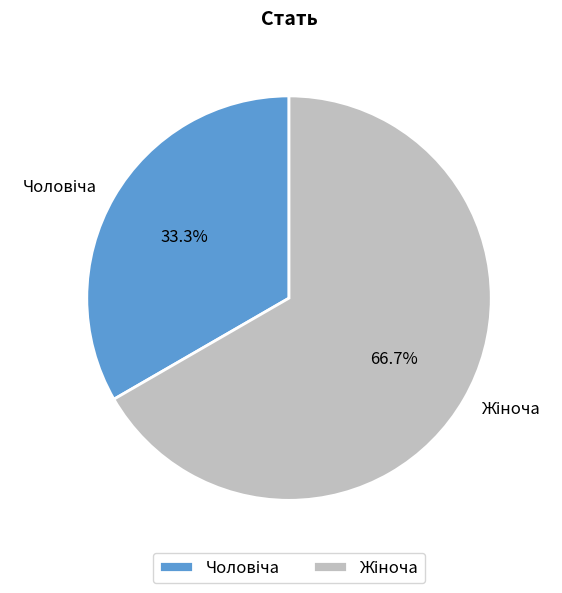

To the nearest percent, what is the difference between the largest and smallest slice percentages?

33%